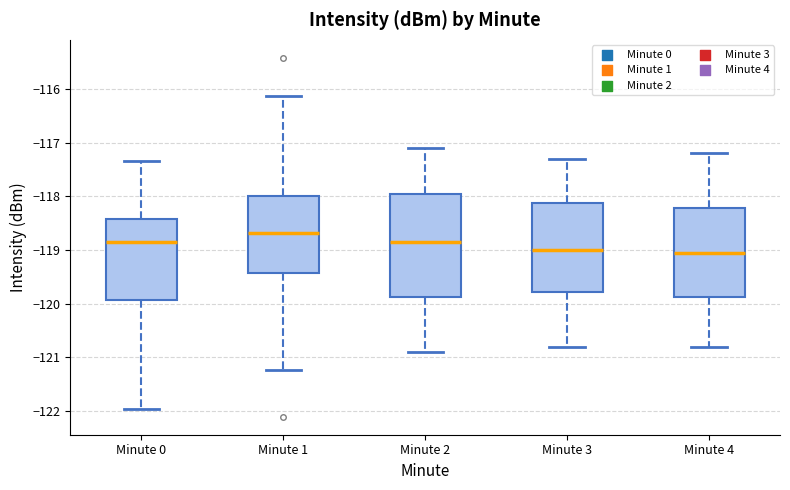

Where is the upper edge of the box for Minute 1 on the y-axis? The values are not printed on the chart, so give them approximately, as read against the axis.

-118.0